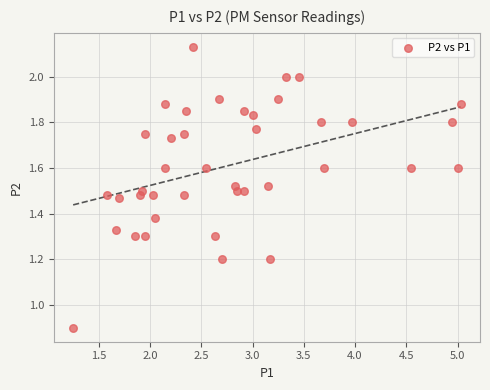

What is the range of Y values (max minus min)?

1.2